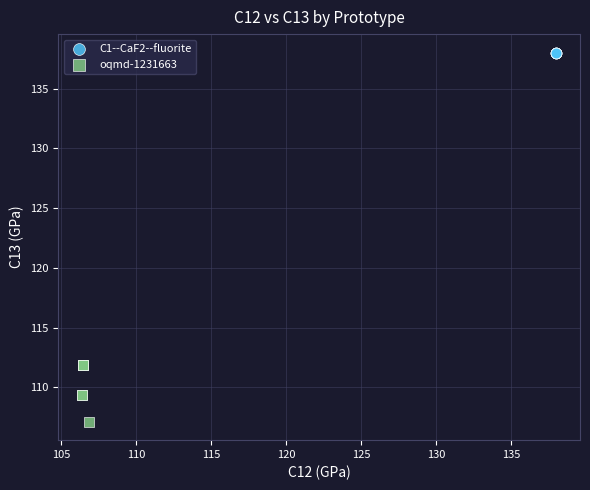

Which series reaches the minimum Y coordinate?

oqmd-1231663